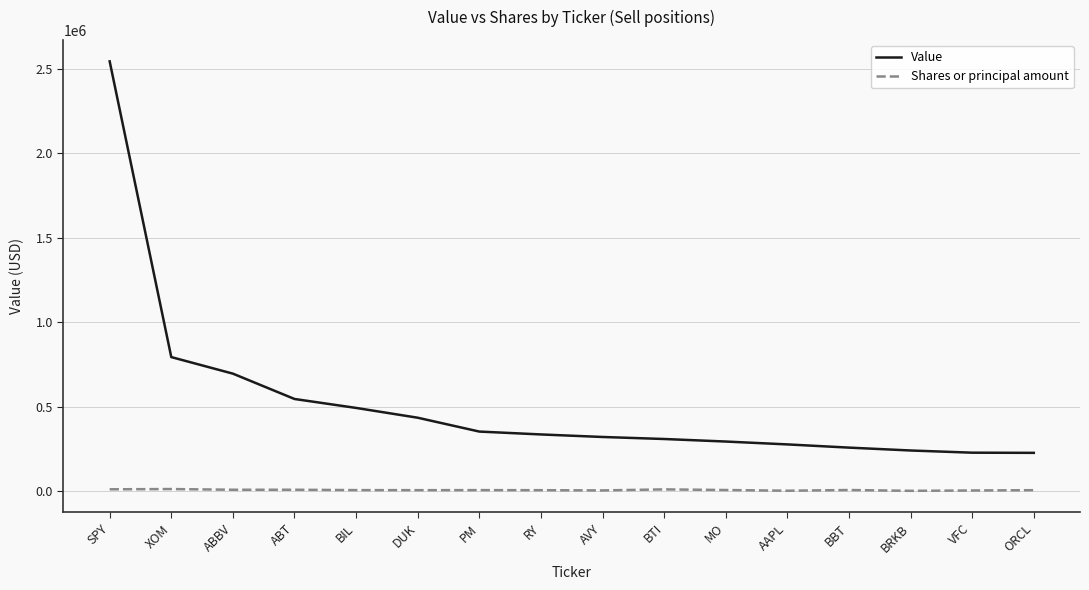

Rank the series by their average value, from lowest to highest.

Shares or principal amount, Value